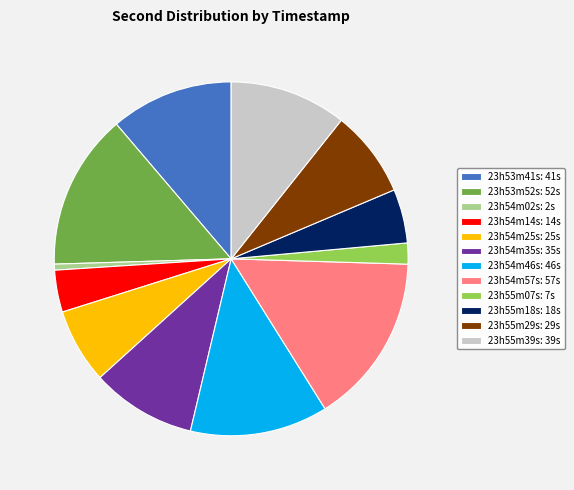

Rank the categories by value from lowest to highest.

23h54m02s: 2s, 23h55m07s: 7s, 23h54m14s: 14s, 23h55m18s: 18s, 23h54m25s: 25s, 23h55m29s: 29s, 23h54m35s: 35s, 23h55m39s: 39s, 23h53m41s: 41s, 23h54m46s: 46s, 23h53m52s: 52s, 23h54m57s: 57s